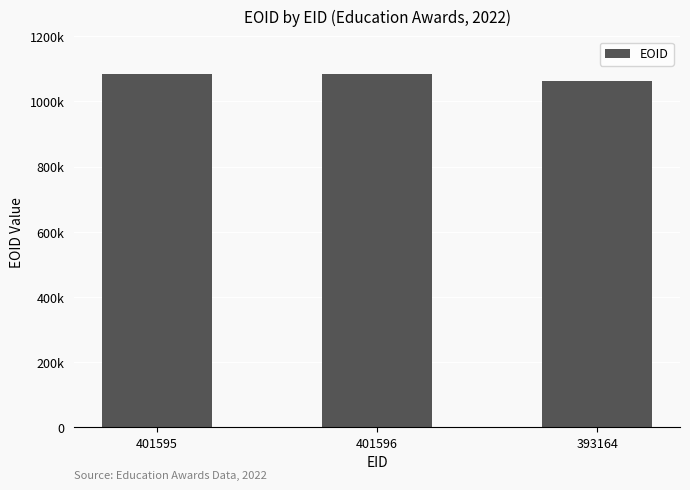

What is the change in value from 401596 to 393164?

-20789